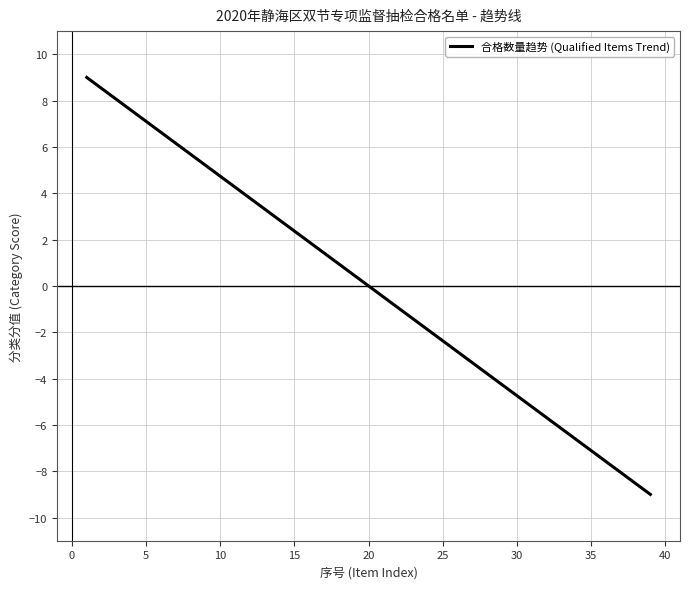

What is the difference between the maximum and minimum values?

18.0